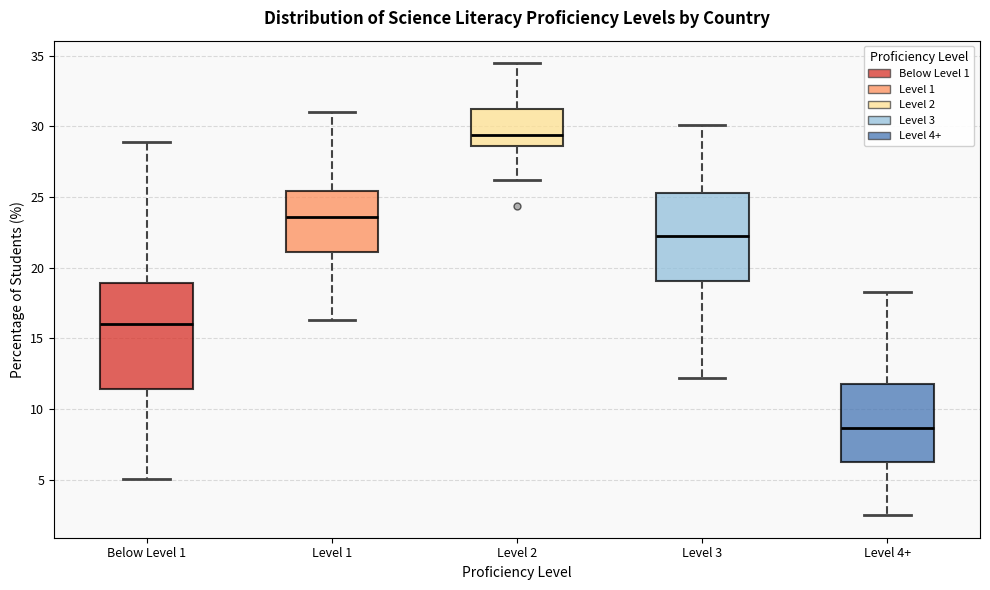

Where does the median line of the box for Level 3 sit on the y-axis? The values are not printed on the chart, so give them approximately, as read against the axis.

22.5